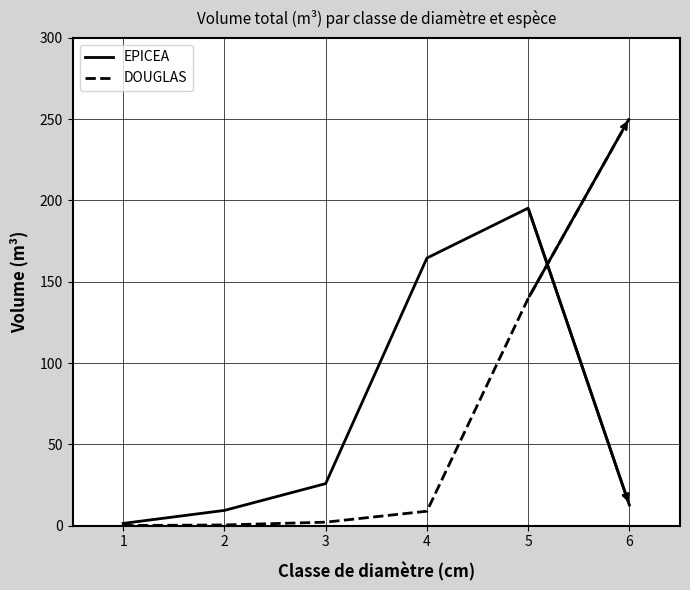

List the series in order of their peak value, lowest first.

EPICEA, DOUGLAS